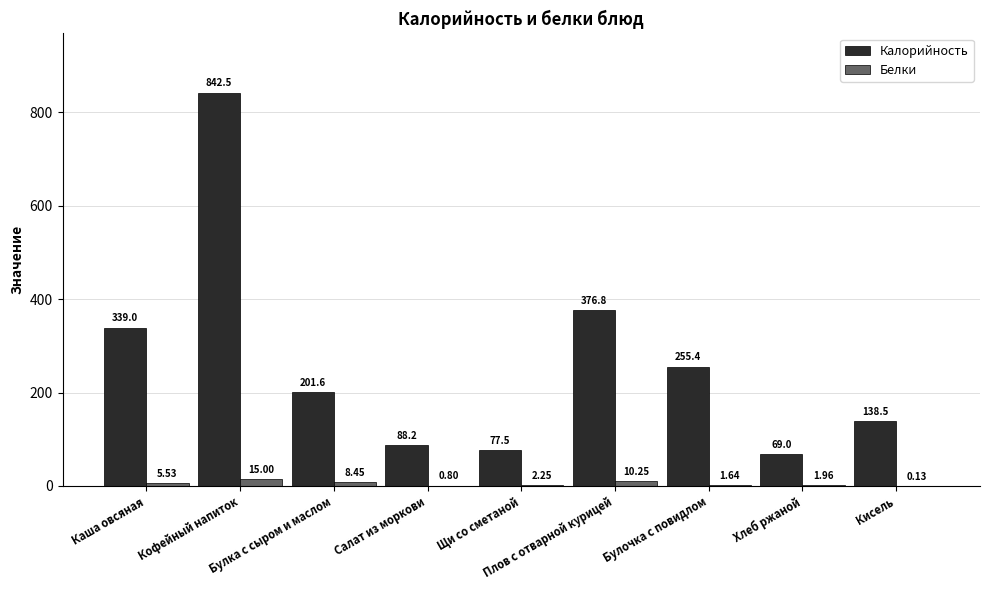

What is the highest value of the Белки series?

15.0